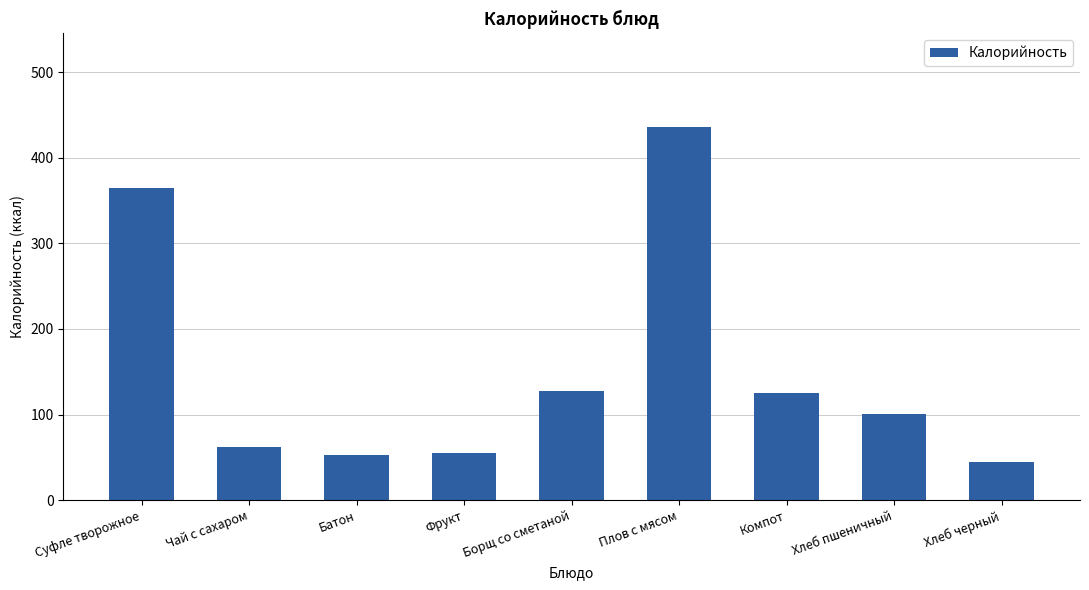

What is the sum of the values at Хлеб черный and Борщ со сметаной?

172